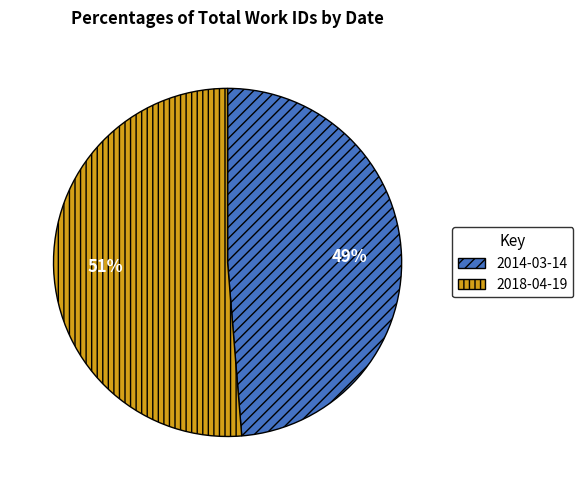

Is the sum of 2014-03-14 and 2018-04-19 greater than half?

Yes